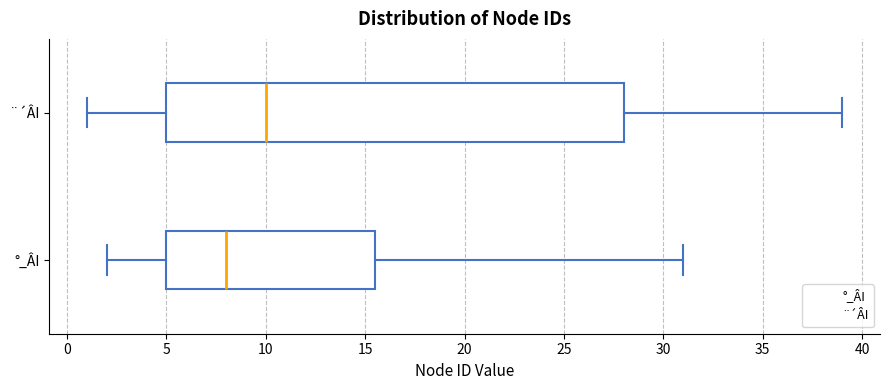

Reading bottom to top, transcribe this box plot: for each box, give where its median line is, the range the box spans, and where its two whiskers end, as read against the x-axis. The values are not printed on the chart, so give them approximately, as read against the axis.

°_ÂI: median 8.0, box 5.0 to 15.5, whiskers 2.0 to 31.0
¨´ÂI: median 10.0, box 5.0 to 28.0, whiskers 1.0 to 39.0